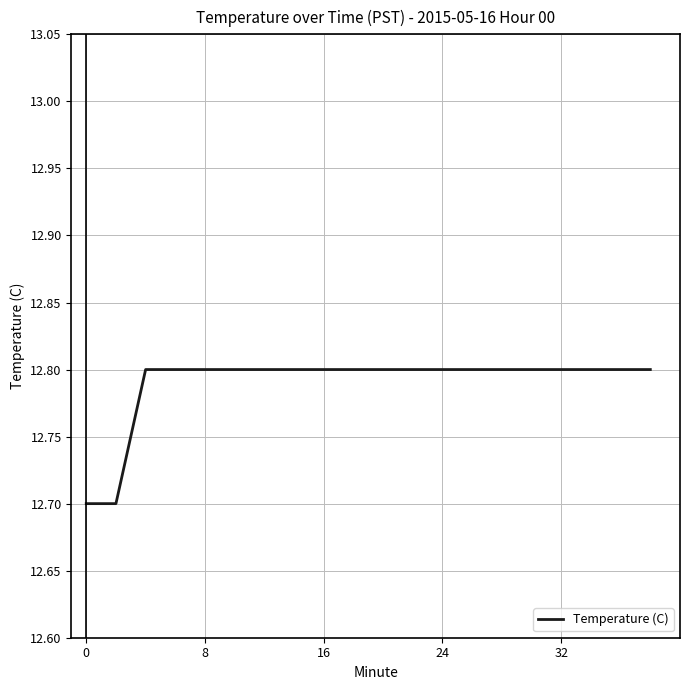

What is the greatest value displayed?

12.8